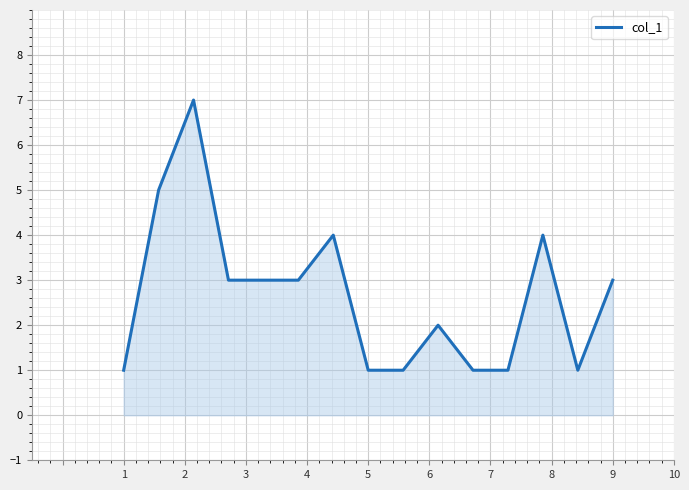

What is the maximum value shown in the chart?

7